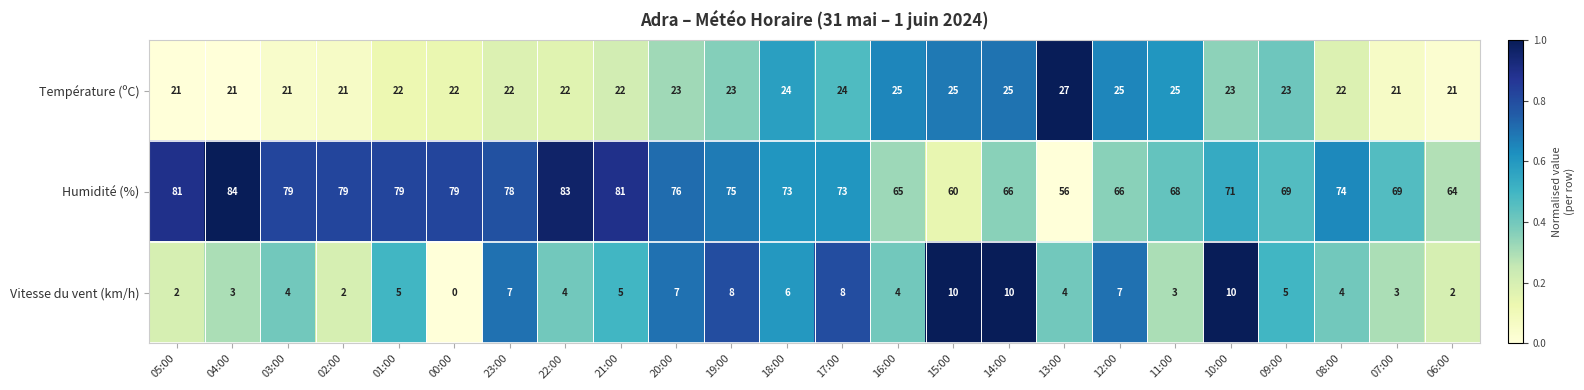

What is the sum of all Température (ºC) values?

550